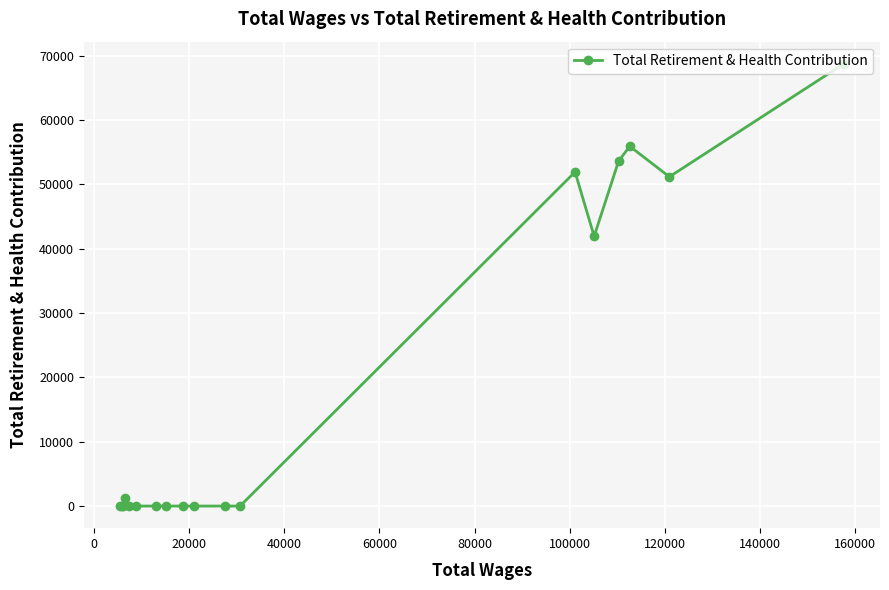

What is the maximum value shown in the chart?

68734